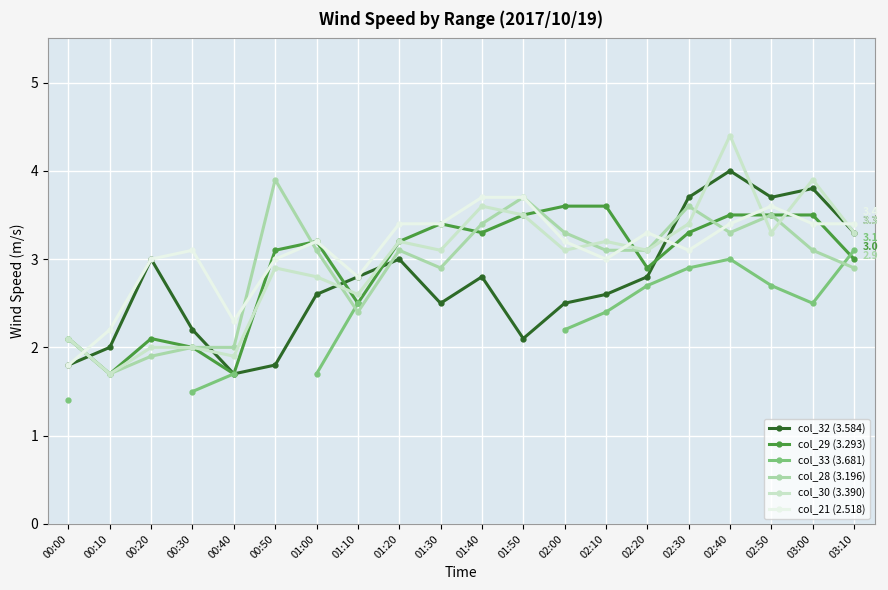

Is it true that col_28 (3.196) equals 3.1 at 01:10?

False